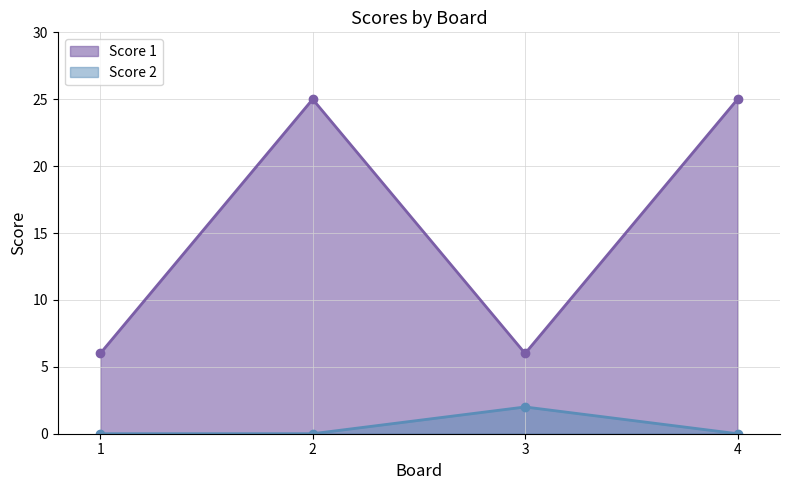

Which has a higher value, 2 or 4?

2